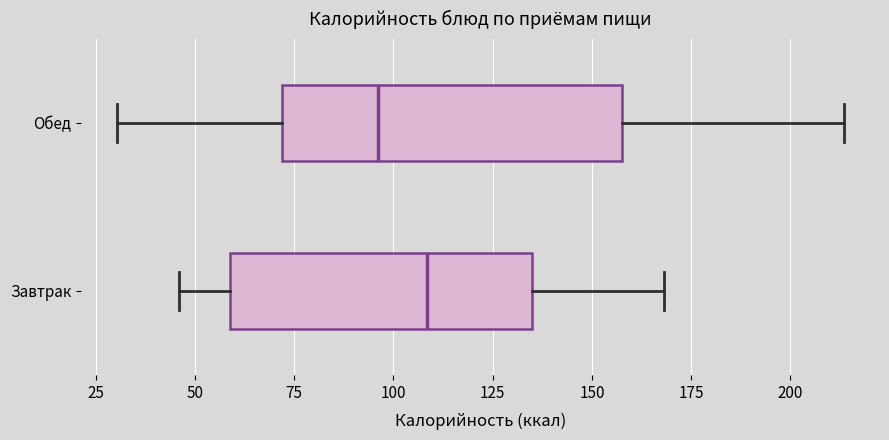

Where is the left edge of the box for Завтрак on the x-axis? The values are not printed on the chart, so give them approximately, as read against the axis.

60